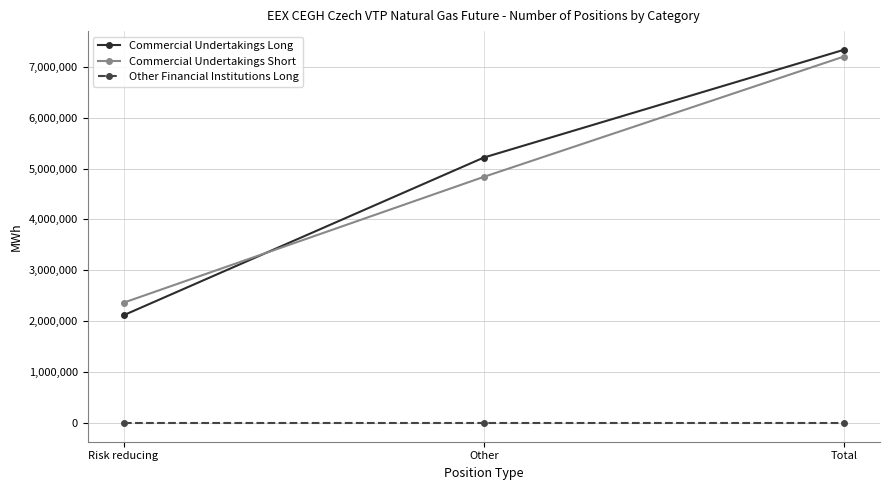

List the series in order of their peak value, highest first.

Commercial Undertakings Long, Commercial Undertakings Short, Other Financial Institutions Long